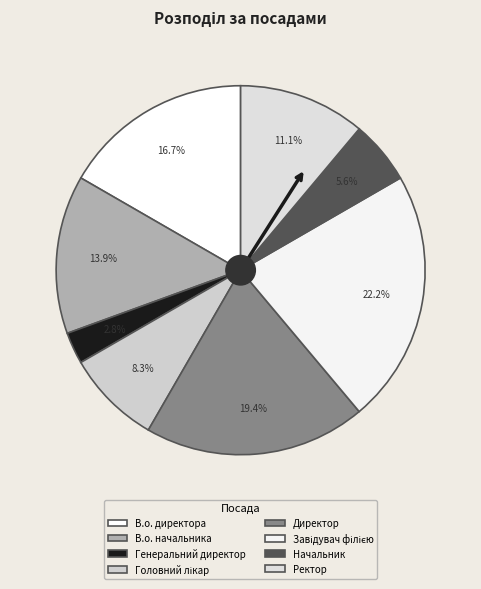

Approximately how many times larger is the value at Завідувач філією compared to Головний лікар?

2.7